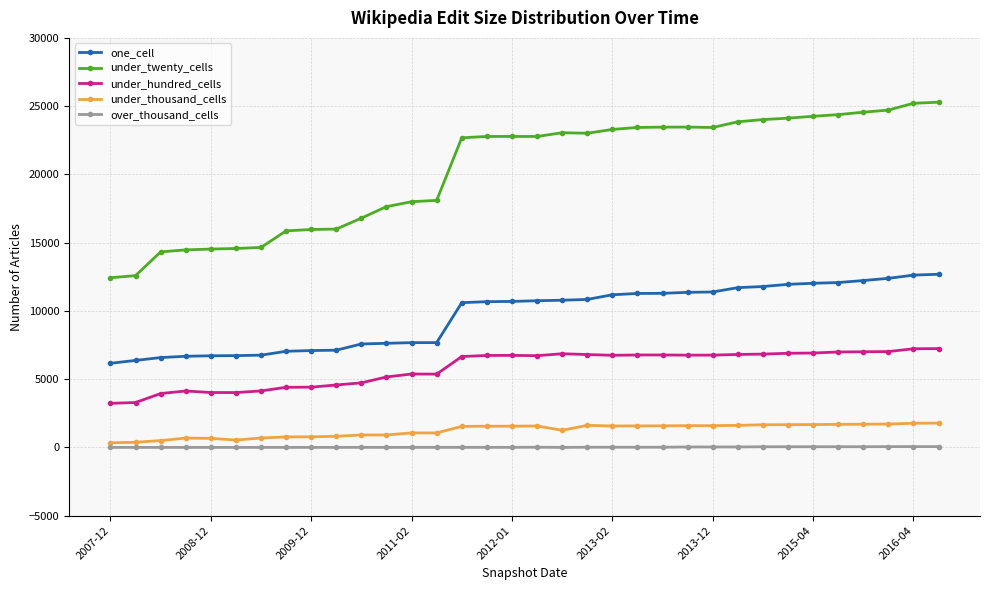

Which series has the largest total across all categories?

under_twenty_cells